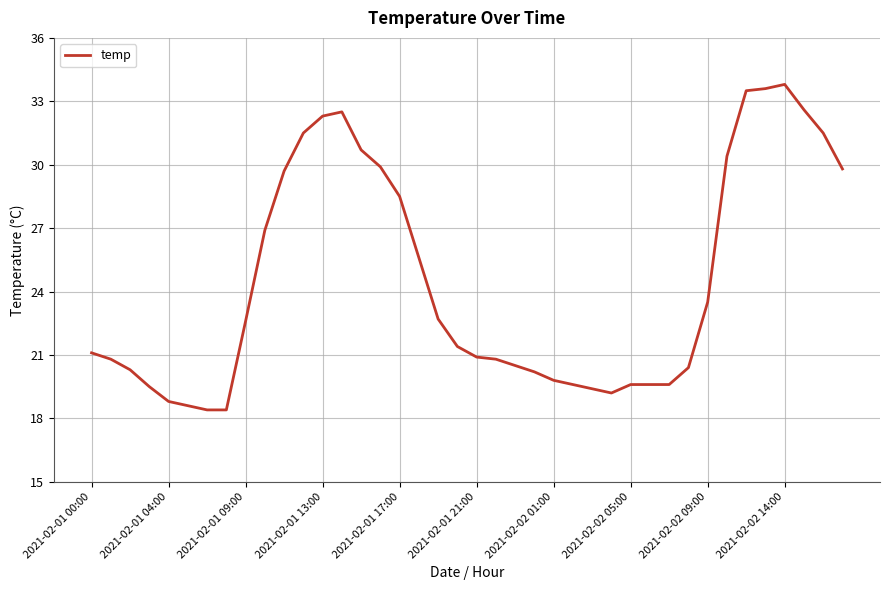

What is the minimum value shown in the chart?

18.4